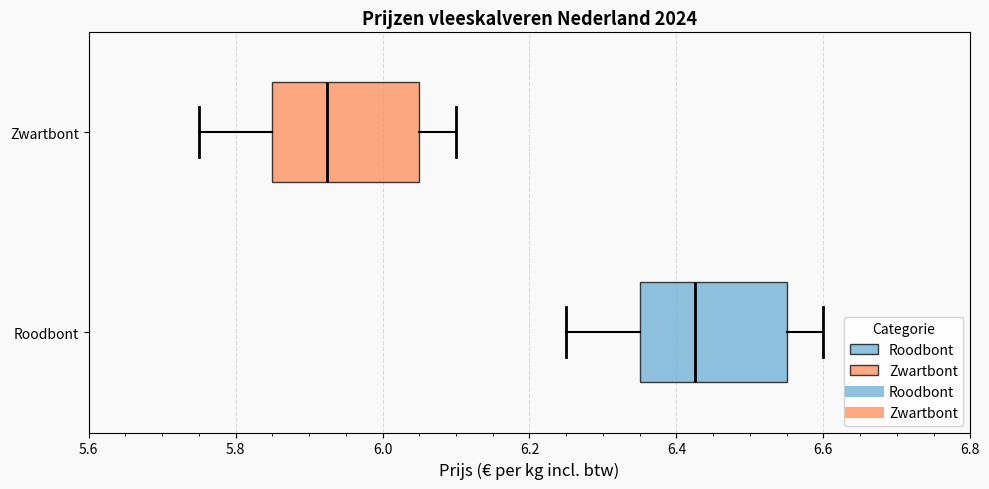

Where is the right edge of the box for Roodbont on the x-axis? The values are not printed on the chart, so give them approximately, as read against the axis.

6.56